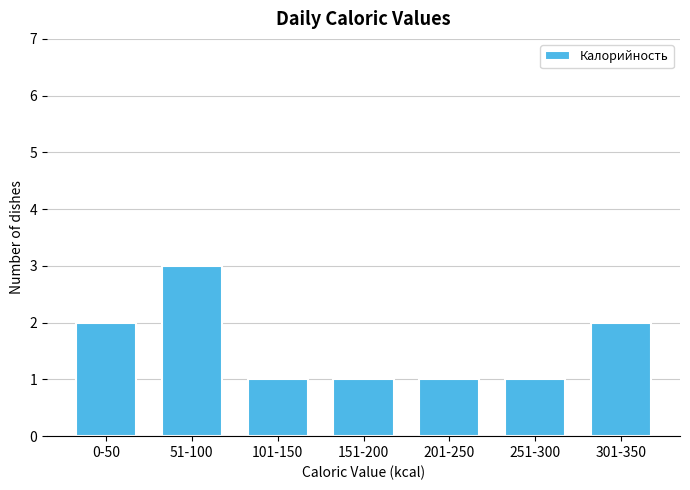

Reading left to right, list all the values displayed in this chart.

2	3	1	1	1	1	2